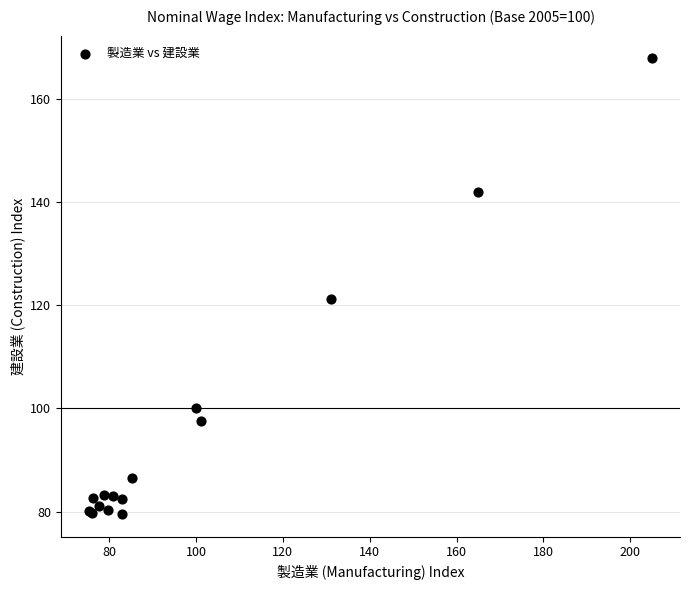

What Y value in the scatter plot is closest to 123?

121.2